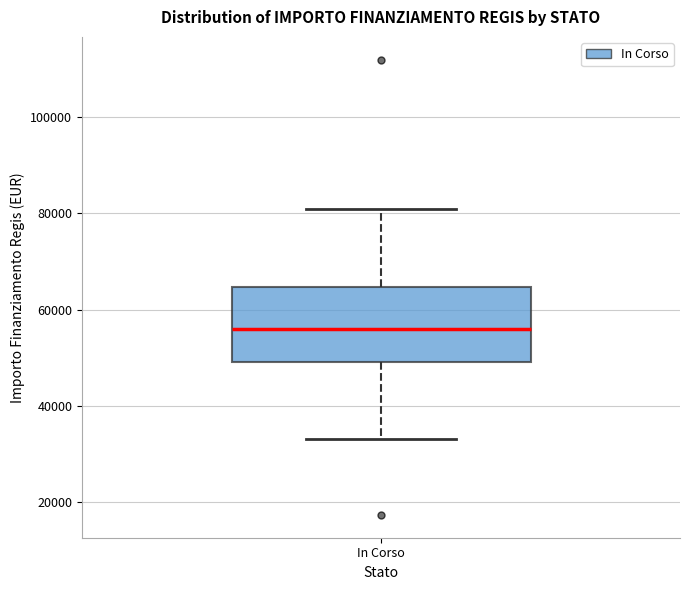

Read this box plot against the y-axis: the position of the median line, the range covered by the box, and the ends of both whiskers. The values are not printed on the chart, so give them approximately, as read against the axis.

median 56000, box 50000 to 64000, whiskers 32000 to 80000